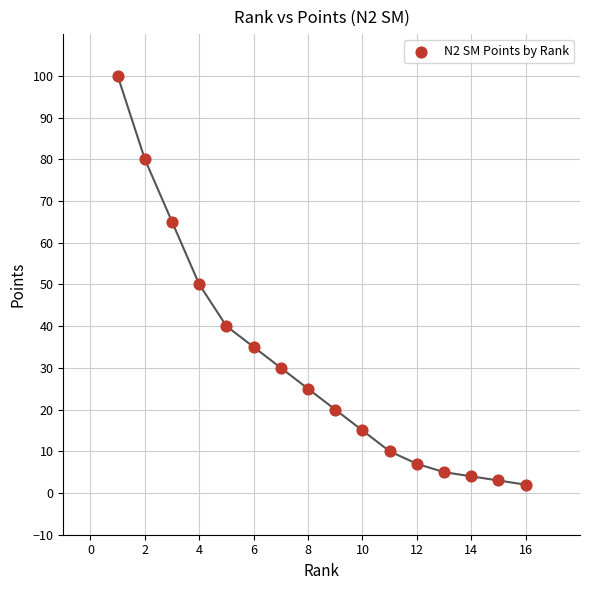

What is the range of X values (max minus min)?

15